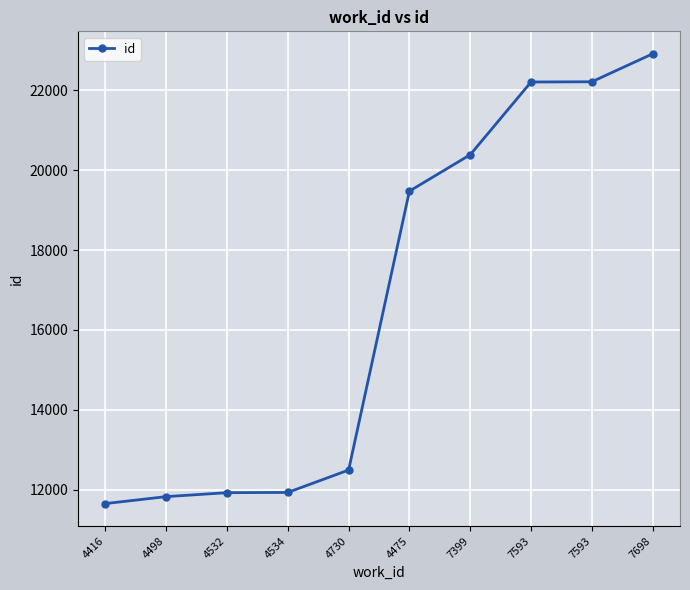

True or false: there are more than 0 points higher than both neighbors.

False